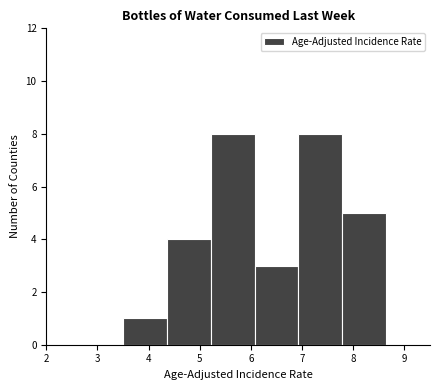

Reading left to right, transcribe this chart: for each bar, give the range it covers on the x-axis and its height. Neither the bar edges nor the heights are printed on the chart, so give them approximately, as read against the axes.

3.5 to 4.4: 1
4.4 to 5.2: 4
5.2 to 6.1: 8
6.1 to 6.9: 3
6.9 to 7.8: 8
7.8 to 8.6: 5
8.6 to 9.5: 0